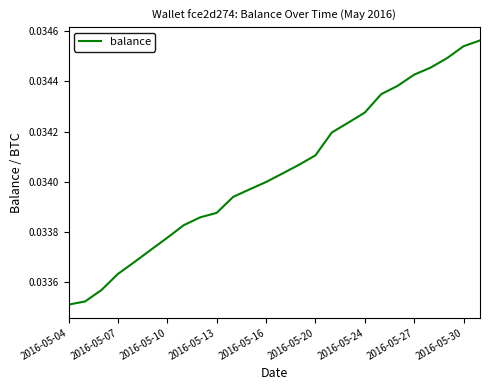

The value at 2016-05-16 is 0.1. True or false?

False